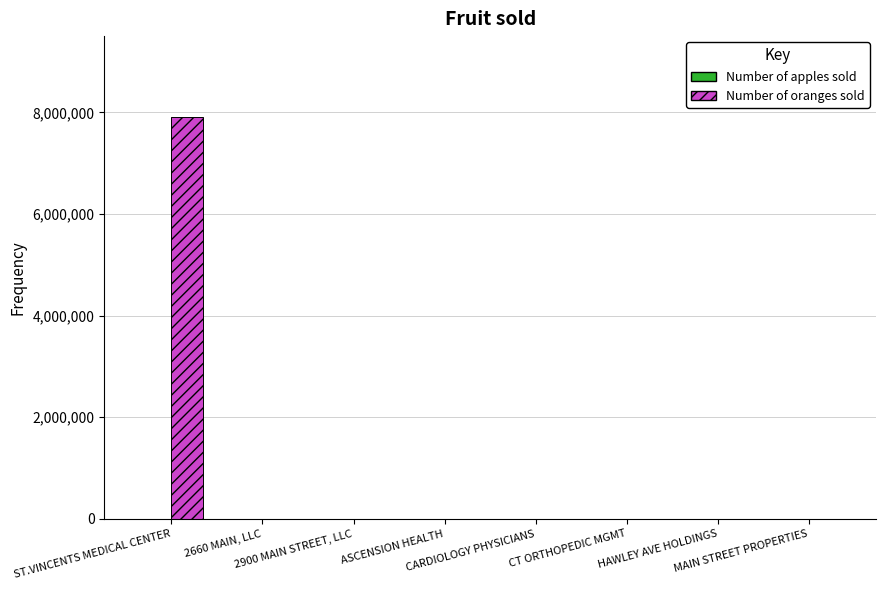

What is the greatest value displayed?

7903192